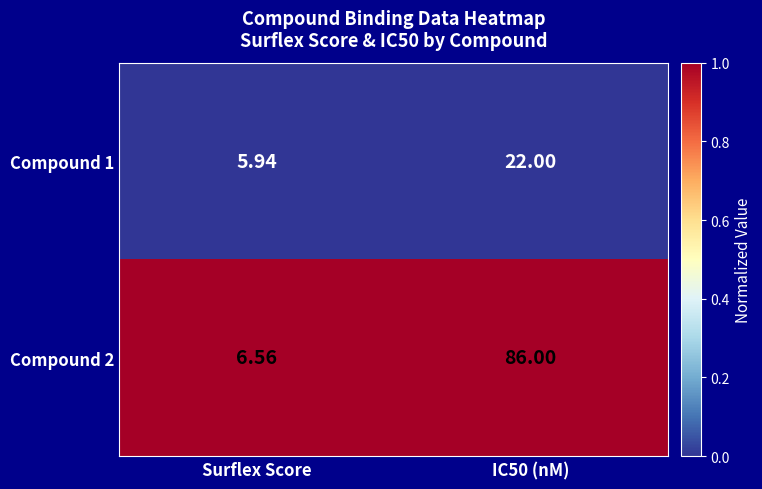

What is the total value across all series at Surflex Score?

12.5